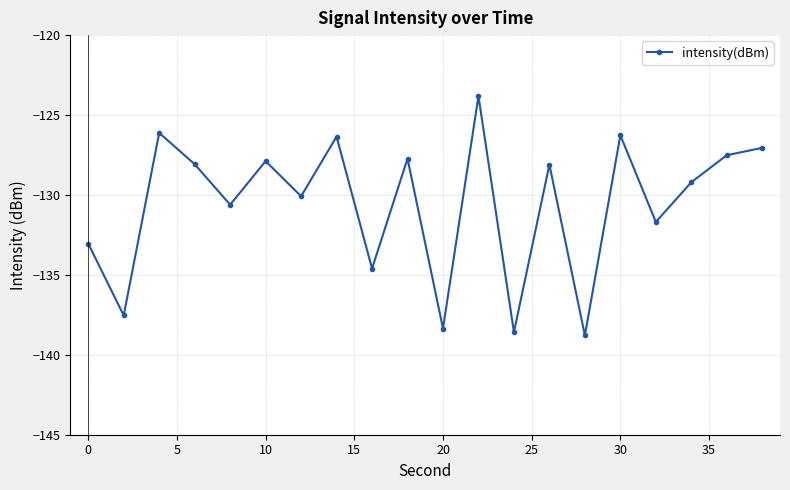

True or false: the data has more than 2 interior local peaks.

True